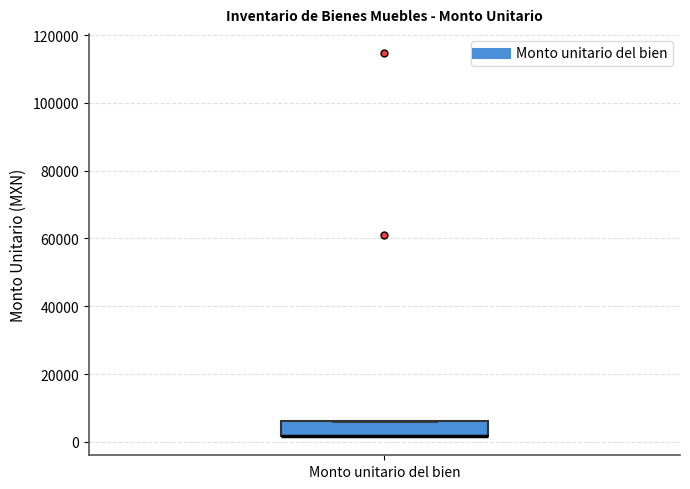

Transcribe this box plot: give where the median line is, the range the box spans, and where the two whiskers end, as read against the y-axis. The values are not printed on the chart, so give them approximately, as read against the axis.

median 2000 (drawn on the box's lower edge), box 2000 to 6000, whiskers 2000 to 6000